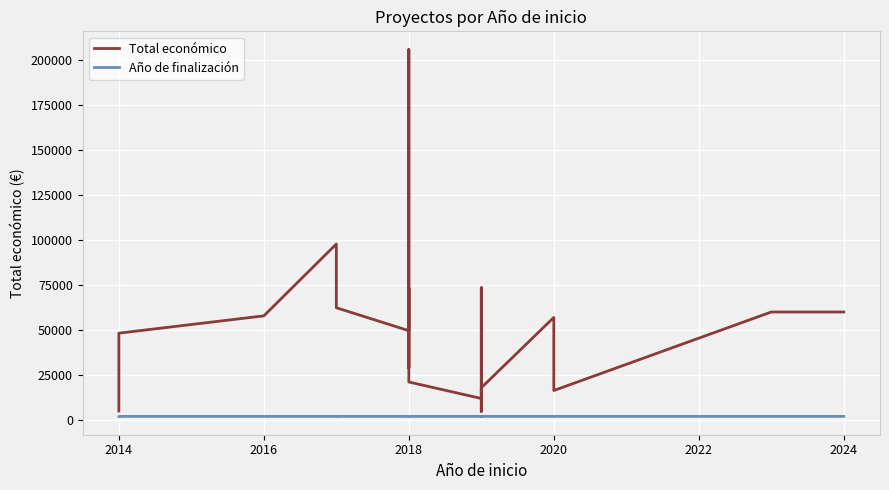

How many data points in Total económico are less than 56980?

10